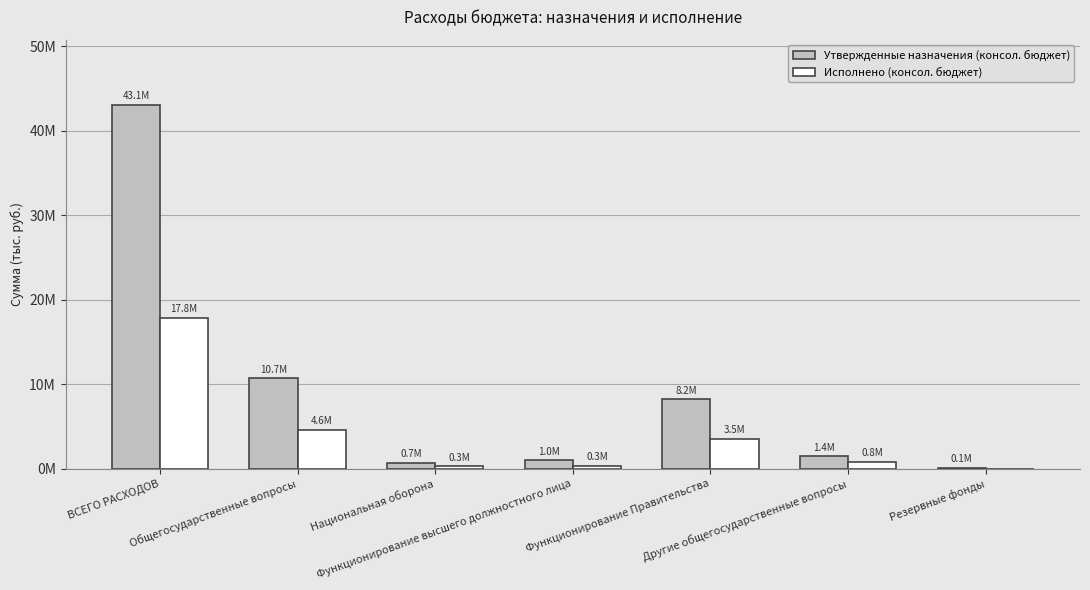

Is the value of Исполнено (консол. бюджет) at Функционирование высшего должностного лица greater than the value of Утвержденные назначения (консол. бюджет) at Общегосударственные вопросы?

No